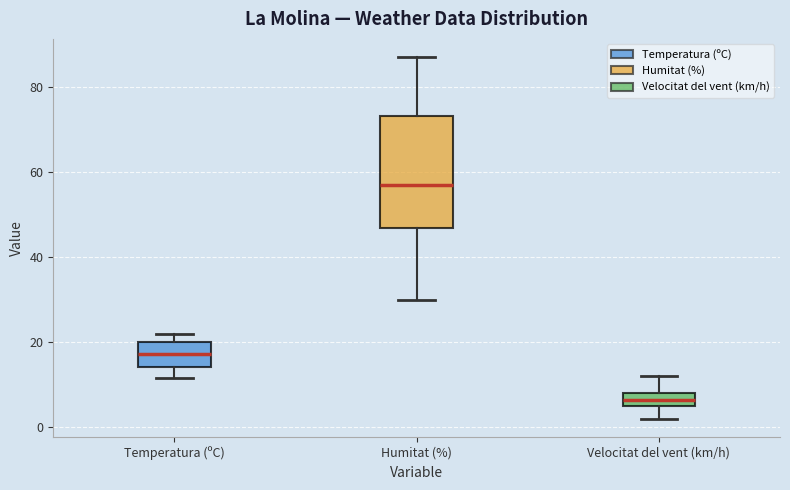

Which box is the tallest, from its lower edge to its upper edge?

Humitat (%)